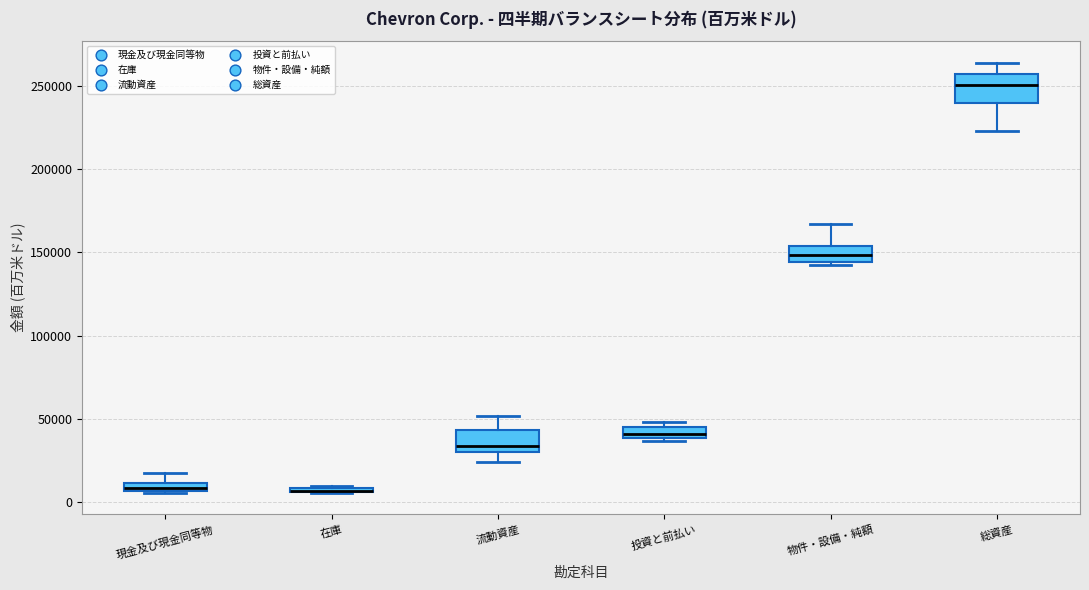

Where is the lower edge of the box for 投資と前払い on the y-axis? The values are not printed on the chart, so give them approximately, as read against the axis.

40000